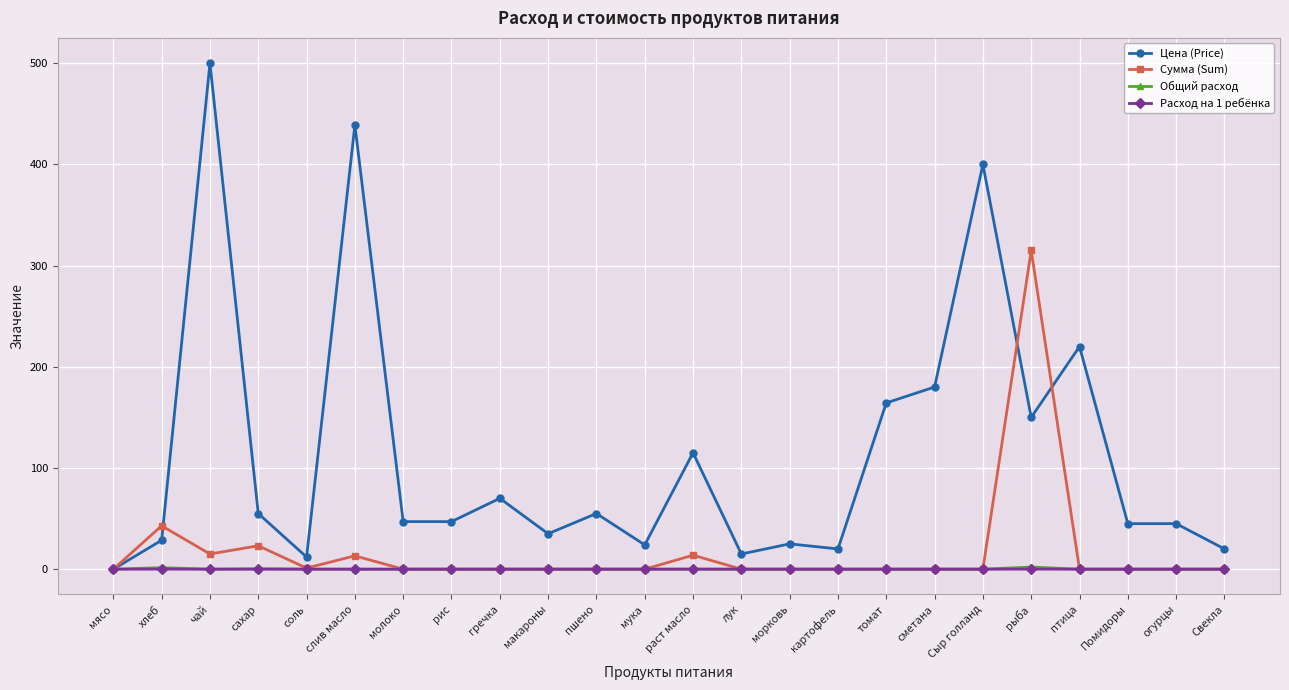

True or false: Сумма (Sum) and Цена (Price) intersect in this chart.

True